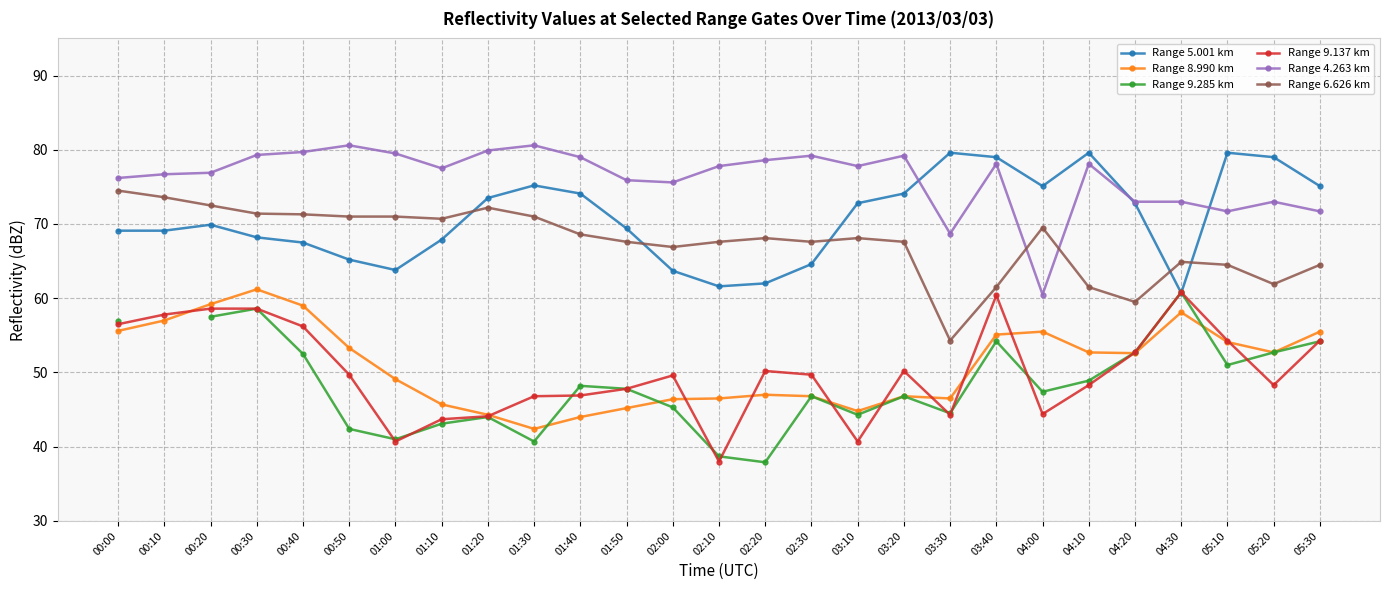

At which label does Range 5.001 km first exceed 69?

00:00